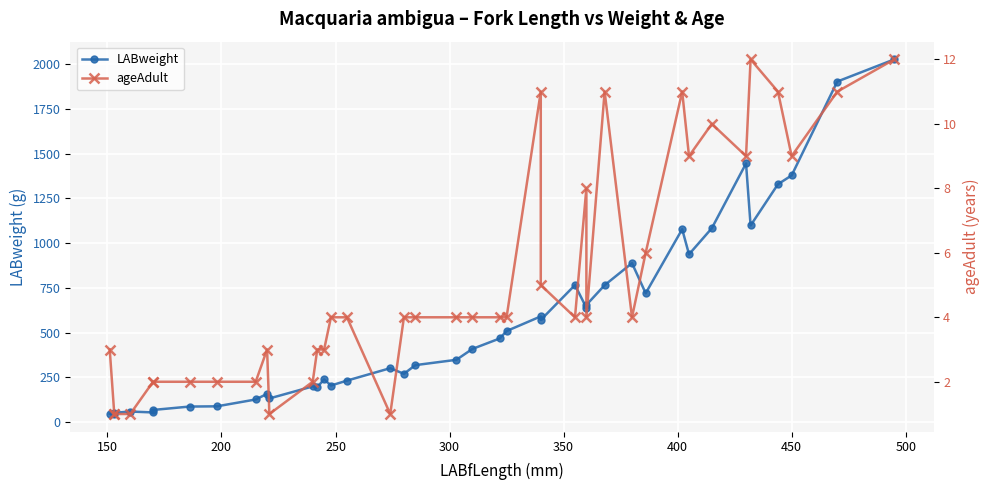

Which series has the largest total across all categories?

LABweight